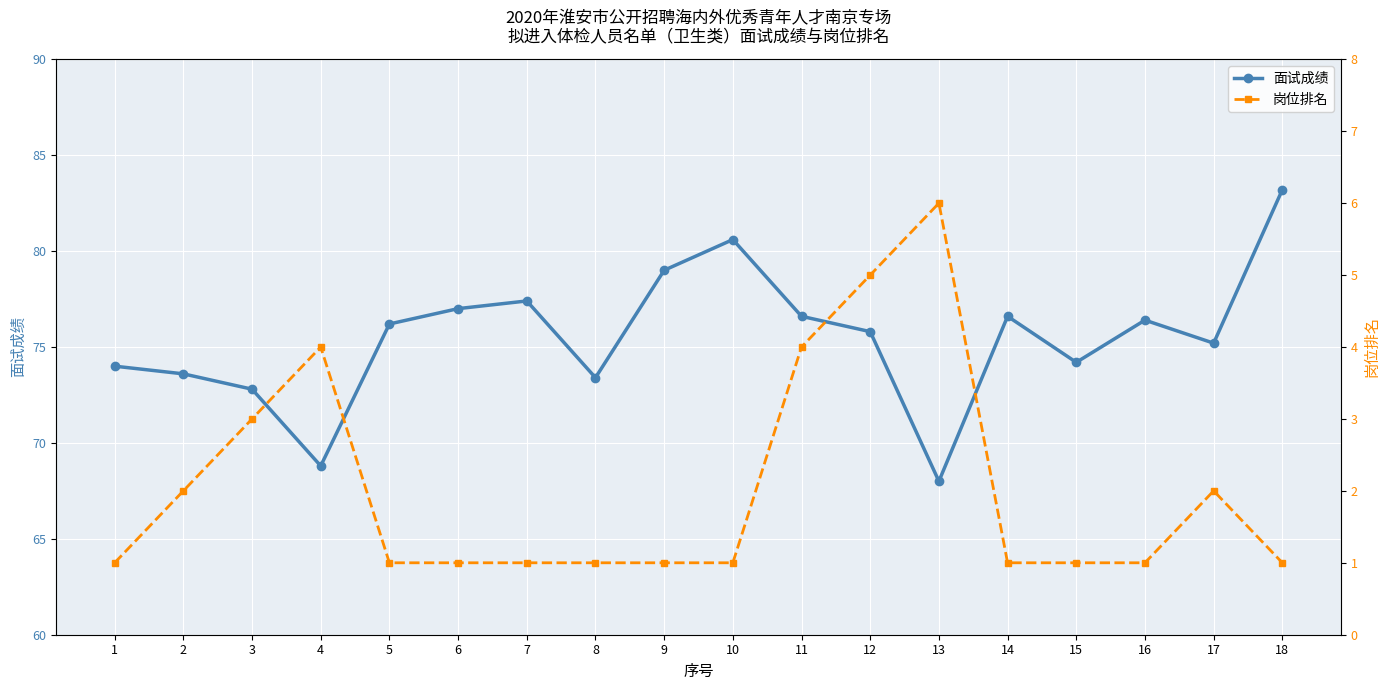

What is the minimum value for 岗位排名?

1.0